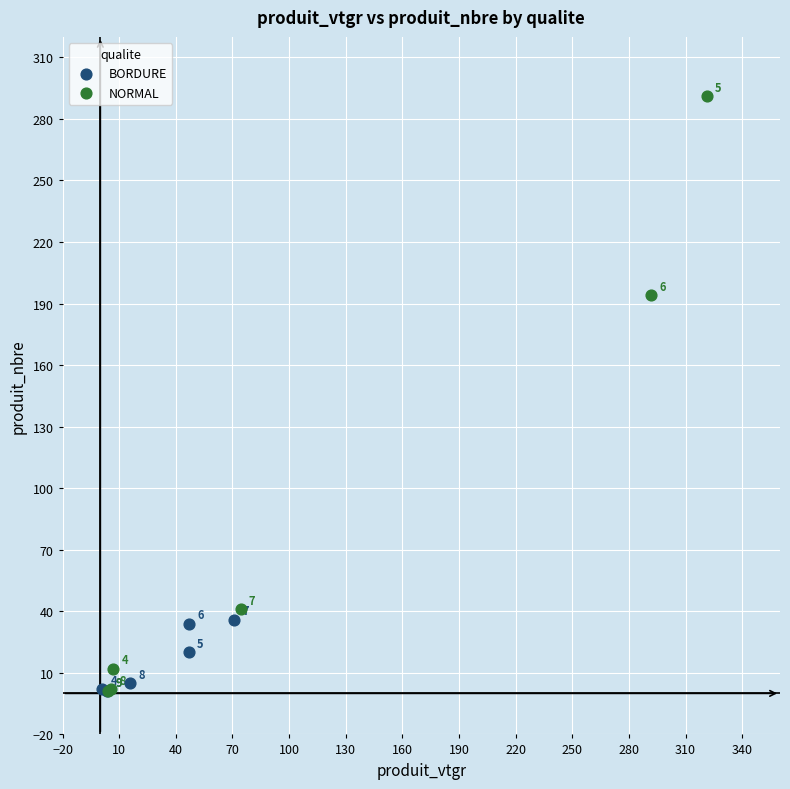

Which series has the widest spread of Y values?

NORMAL